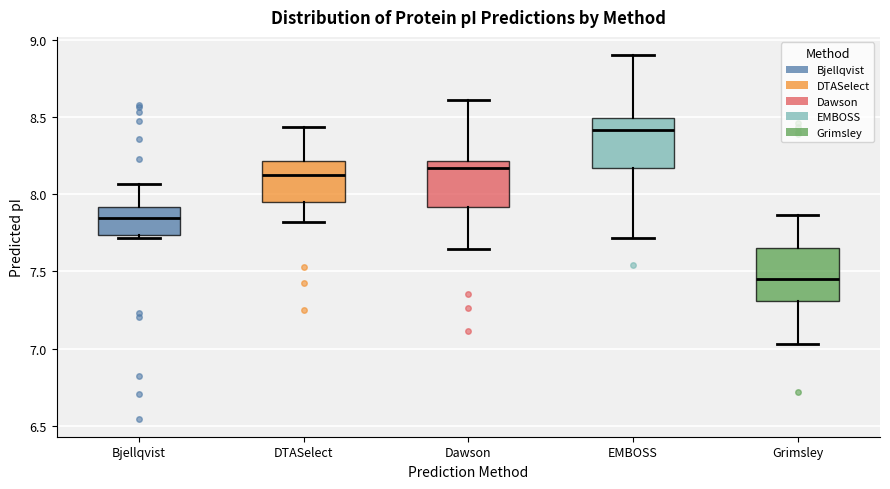

Where does the upper whisker of the box for Dawson end on the y-axis? The values are not printed on the chart, so give them approximately, as read against the axis.

8.60